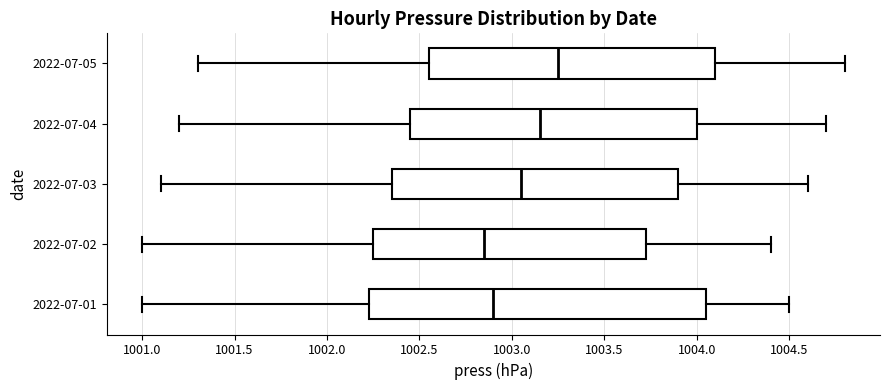

Reading bottom to top, transcribe this box plot: for each box, give where its median line is, the range the box spans, and where its two whiskers end, as read against the x-axis. The values are not printed on the chart, so give them approximately, as read against the axis.

2022-07-01: median 1002.90, box 1002.25 to 1004.05, whiskers 1001.00 to 1004.50
2022-07-02: median 1002.85, box 1002.25 to 1003.75, whiskers 1001.00 to 1004.40
2022-07-03: median 1003.05, box 1002.35 to 1003.90, whiskers 1001.10 to 1004.60
2022-07-04: median 1003.15, box 1002.45 to 1004.00, whiskers 1001.20 to 1004.70
2022-07-05: median 1003.25, box 1002.55 to 1004.10, whiskers 1001.30 to 1004.80